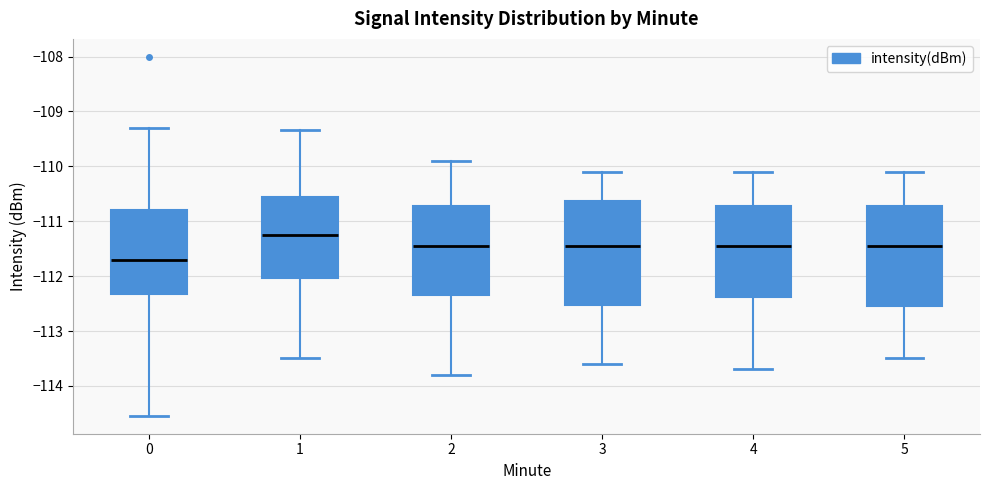

Which box's median line is the highest?

1